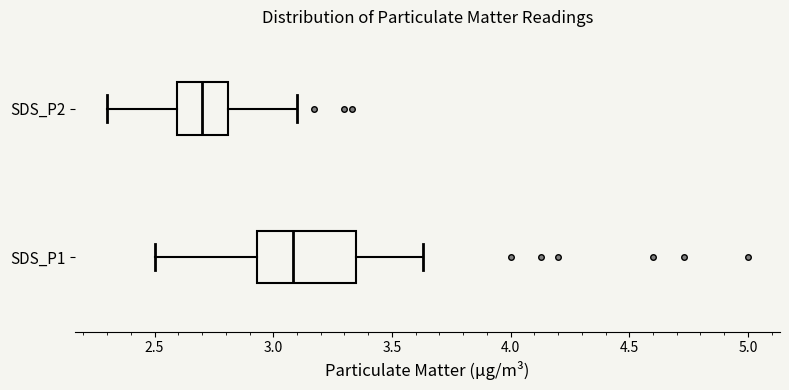

Reading bottom to top, transcribe this box plot: for each box, give where its median line is, the range the box spans, and where its two whiskers end, as read against the x-axis. The values are not printed on the chart, so give them approximately, as read against the axis.

SDS_P1: median 3.10, box 2.95 to 3.35, whiskers 2.50 to 3.65
SDS_P2: median 2.70, box 2.60 to 2.80, whiskers 2.30 to 3.10